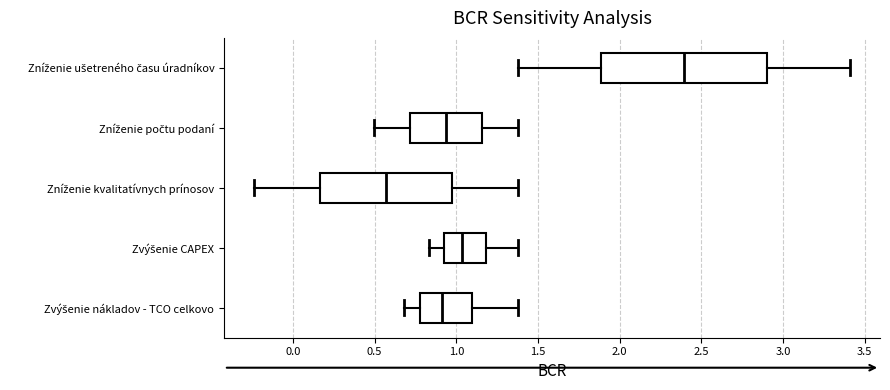

Reading bottom to top, transcribe this box plot: for each box, give where its median line is, the range the box spans, and where its two whiskers end, as read against the x-axis. The values are not printed on the chart, so give them approximately, as read against the axis.

Zvýšenie nákladov - TCO celkovo: median 0.90, box 0.80 to 1.10, whiskers 0.70 to 1.40
Zvýšenie CAPEX: median 1.05, box 0.90 to 1.20, whiskers 0.85 to 1.40
Zníženie kvalitatívnych prínosov: median 0.55, box 0.15 to 0.95, whiskers -0.25 to 1.40
Zníženie počtu podaní: median 0.95, box 0.70 to 1.15, whiskers 0.50 to 1.40
Zníženie ušetreného času úradníkov: median 2.40, box 1.90 to 2.90, whiskers 1.40 to 3.40